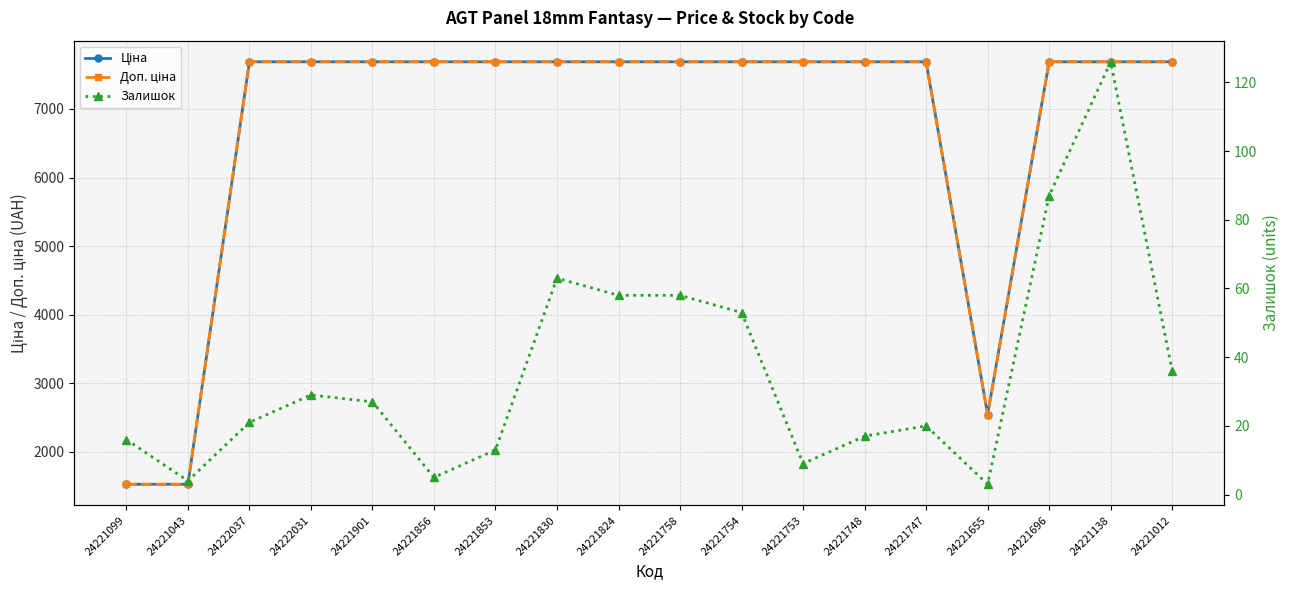

How many lines are shown in the chart?

3